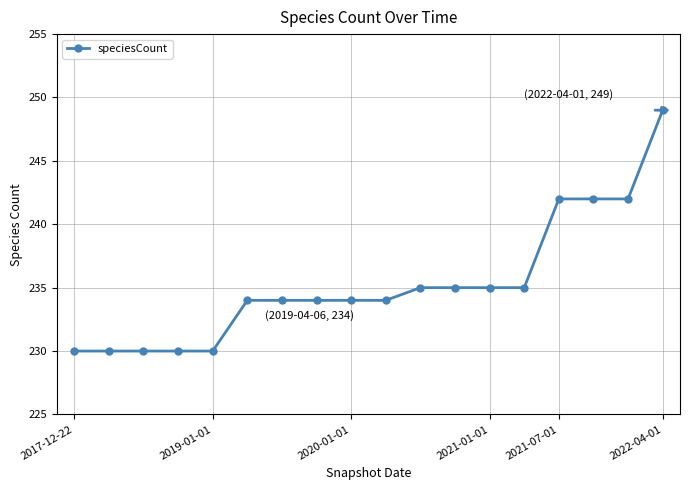

What is the smallest value displayed?

230